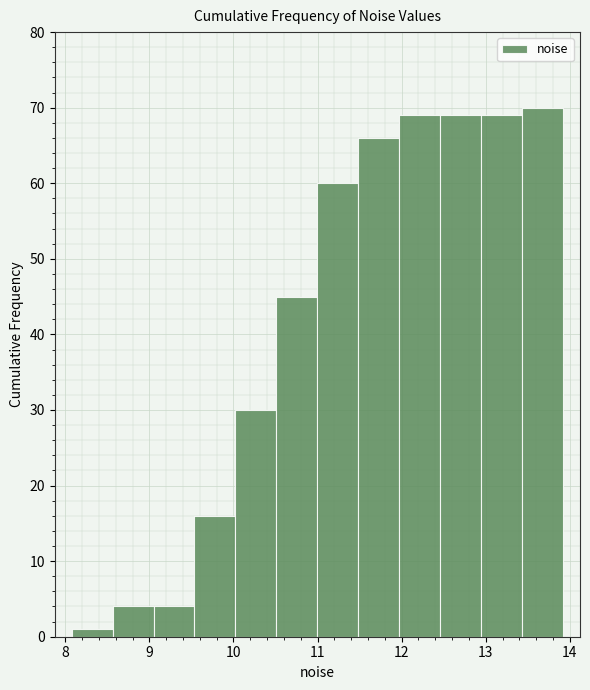

Reading left to right, transcribe this chart: for each bar, give the range it covers on the x-axis and its height. Neither the bar edges nor the heights are printed on the chart, so give them approximately, as read against the axes.

8.1 to 8.6: 1
8.6 to 9.0: 4
9.0 to 9.5: 4
9.5 to 10.0: 16
10.0 to 10.5: 30
10.5 to 11.0: 45
11.0 to 11.5: 60
11.5 to 12.0: 66
12.0 to 12.5: 69
12.5 to 12.9: 69
12.9 to 13.4: 69
13.4 to 13.9: 70